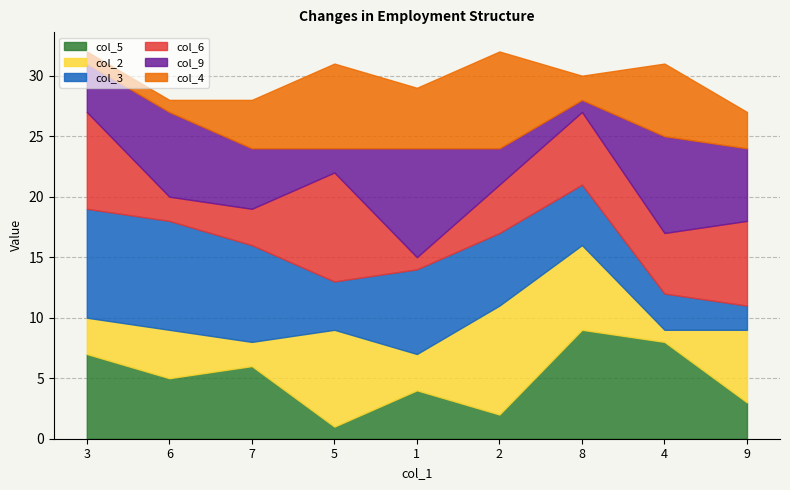

What are all the series names shown in the legend?

col_5, col_2, col_3, col_6, col_9, col_4